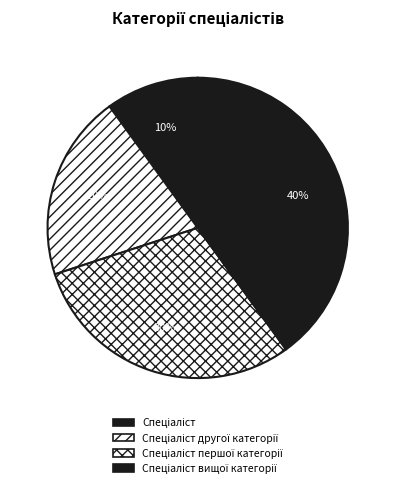

Which category has the smallest portion of the pie?

Спеціаліст